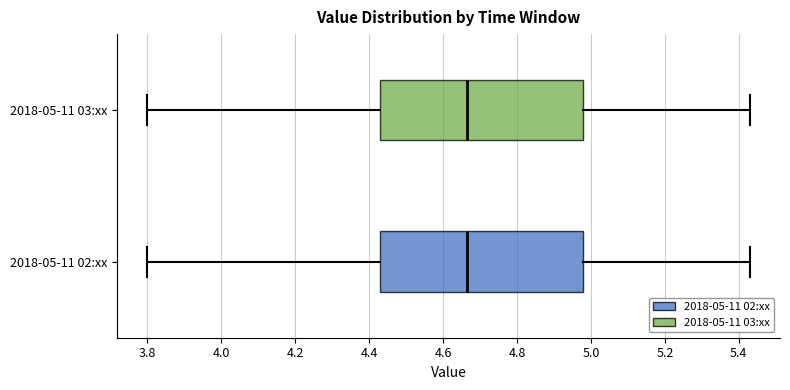

Where does the median line of the box for 2018-05-11 02:xx sit on the x-axis? The values are not printed on the chart, so give them approximately, as read against the axis.

4.66